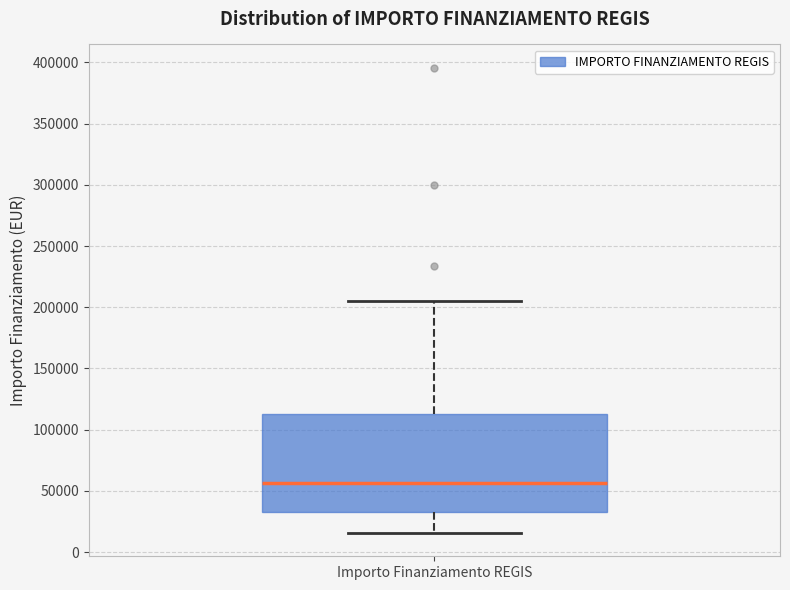

Transcribe this box plot: give where the median line is, the range the box spans, and where the two whiskers end, as read against the y-axis. The values are not printed on the chart, so give them approximately, as read against the axis.

median 55000, box 35000 to 115000, whiskers 15000 to 205000